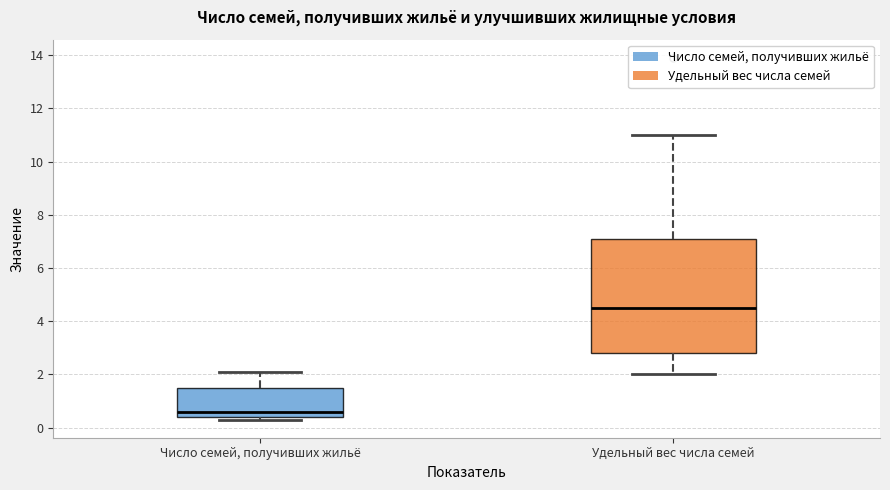

Which box is the tallest, from its lower edge to its upper edge?

Удельный вес числа семей